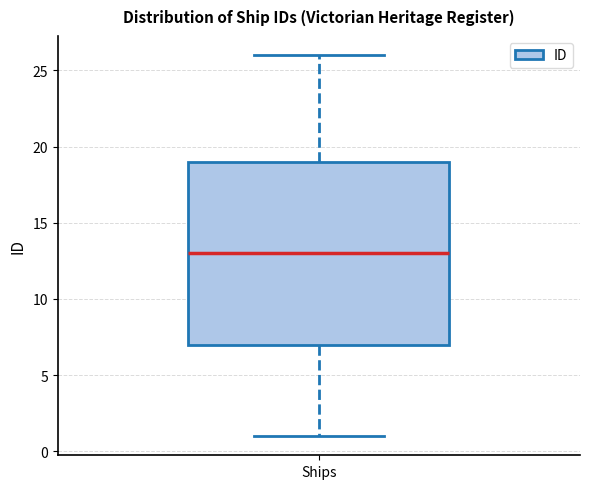

Where does the median line of the box for Ships sit on the y-axis? The values are not printed on the chart, so give them approximately, as read against the axis.

13